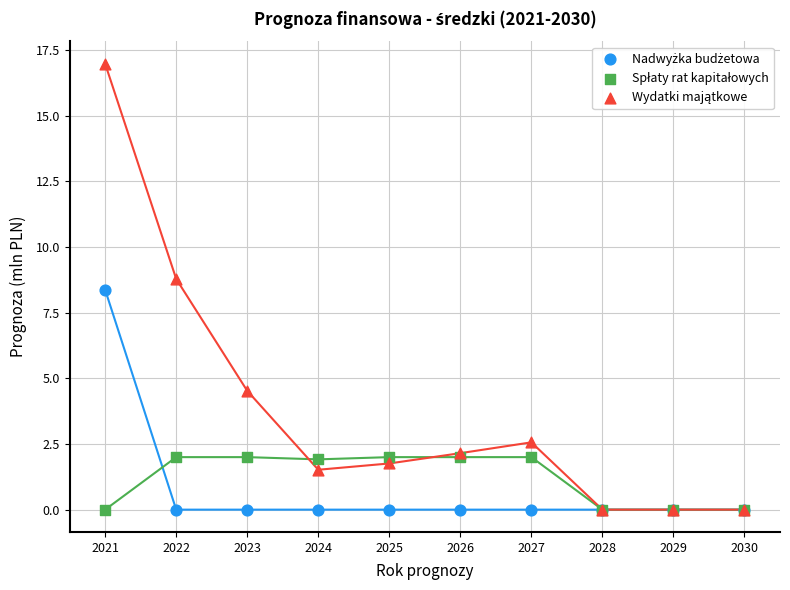

Across all series, what Y value is closest to 8?

8.4